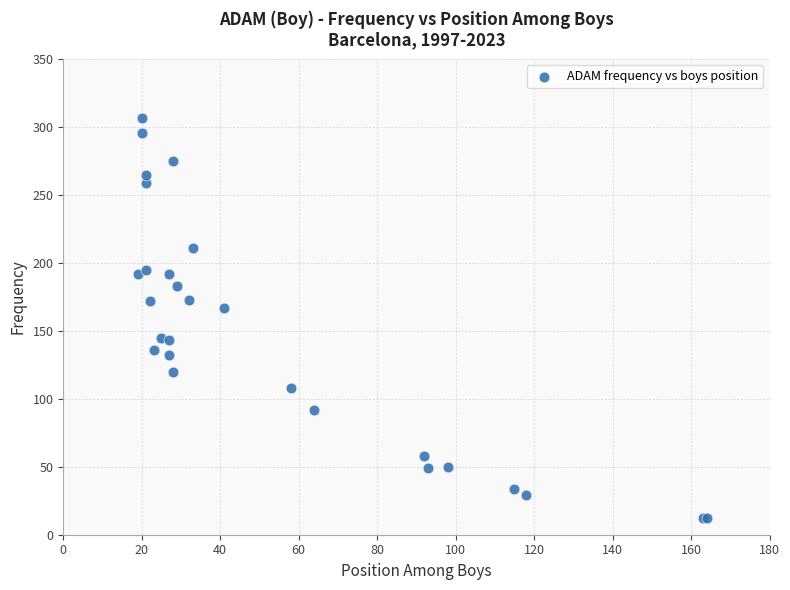

What Y value in the scatter plot is closest to 159?

167